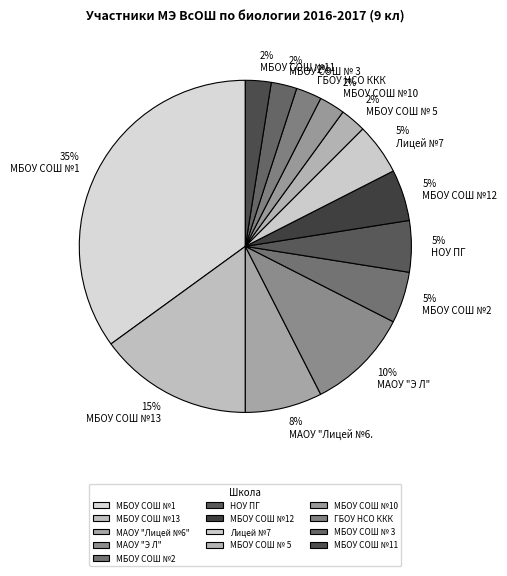

To the nearest percent, what is the combined percentage of МБОУ СОШ №13 and МАОУ "Лицей №6"?

22%